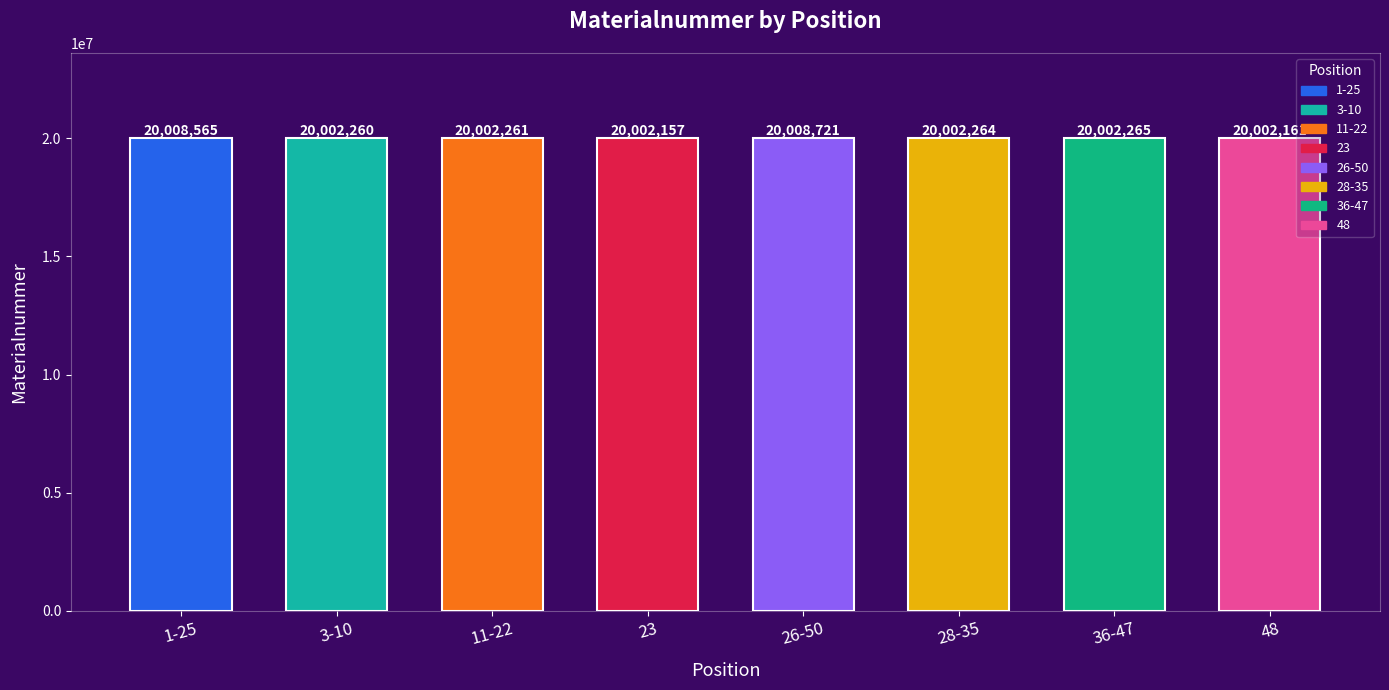

How many data points are less than 20002264?

4